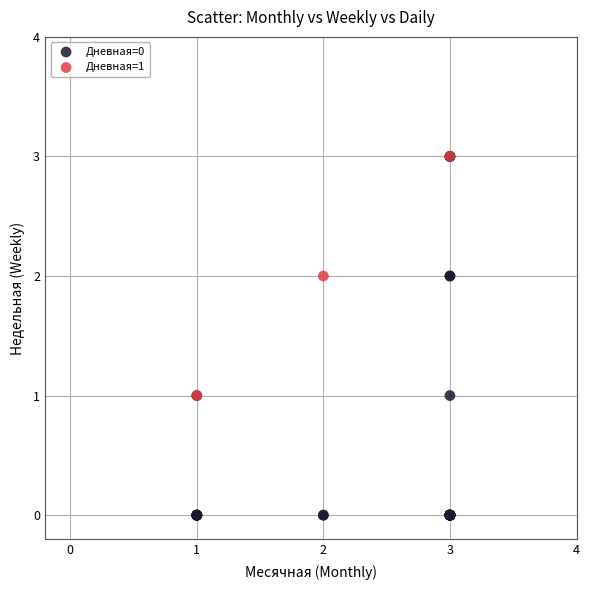

Which series contains the lowest Y value?

Дневная=0